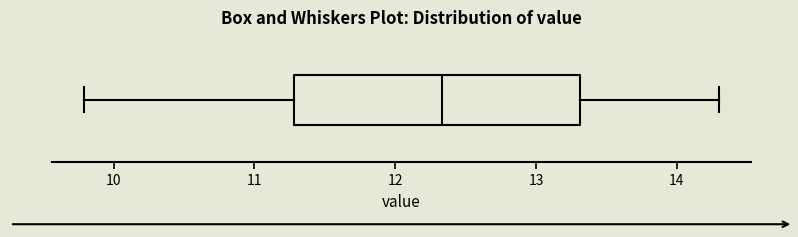

Read this box plot against the x-axis: the position of the median line, the range covered by the box, and the ends of both whiskers. The values are not printed on the chart, so give them approximately, as read against the axis.

median 12.3, box 11.3 to 13.3, whiskers 9.8 to 14.3